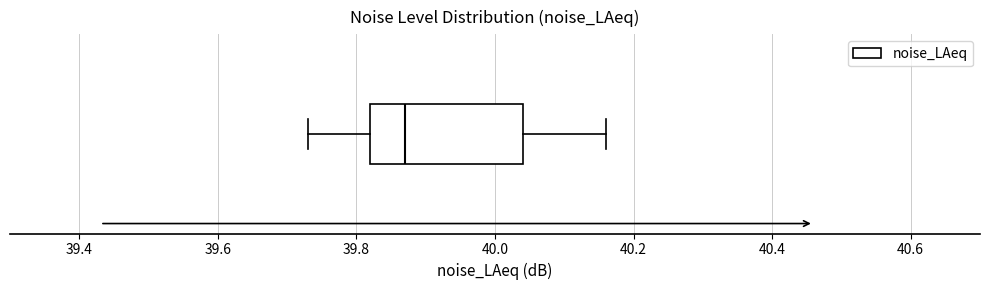

Where does the left whisker of the box end on the x-axis? The values are not printed on the chart, so give them approximately, as read against the axis.

39.74